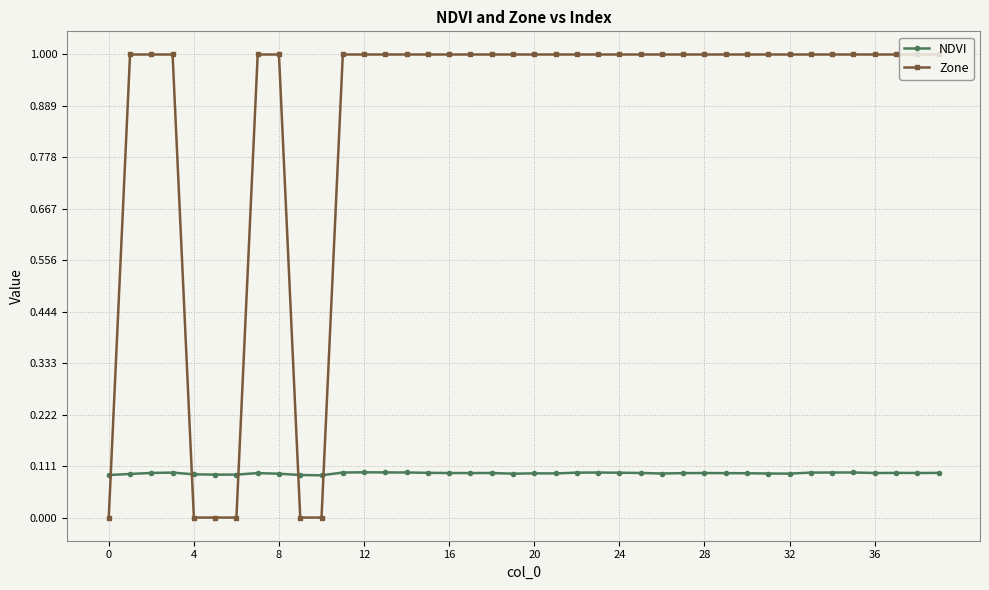

True or false: NDVI has more than 0 interior local peaks.

True